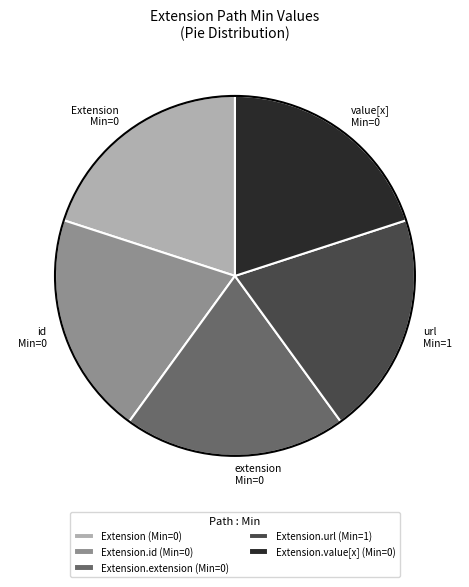

Is the sum of Extension Min=0 and extension Min=0 greater than half?

No